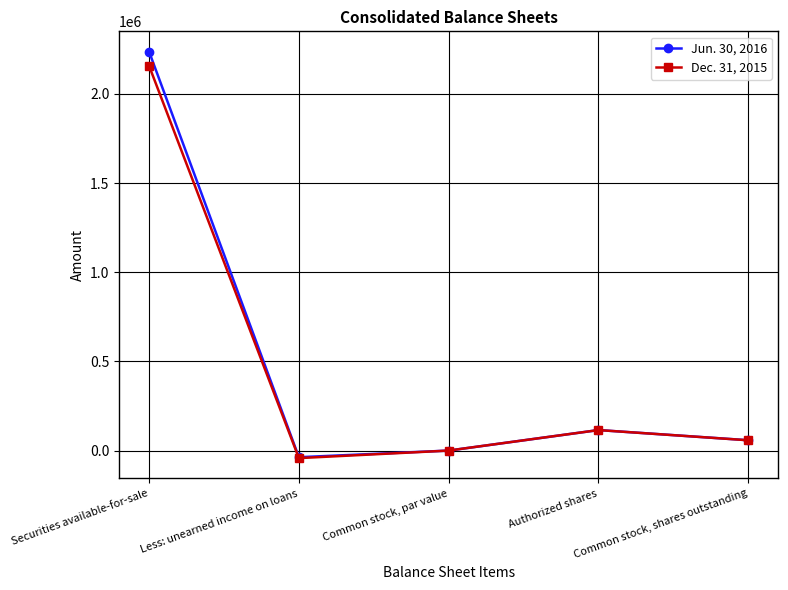

Read the Jun. 30, 2016 value at Securities available-for-sale, to the nearest 10.

2237260